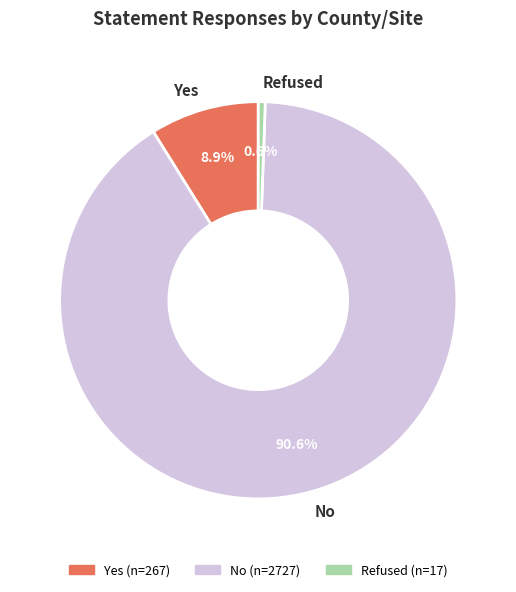

Count the number of slices in the pie.

3